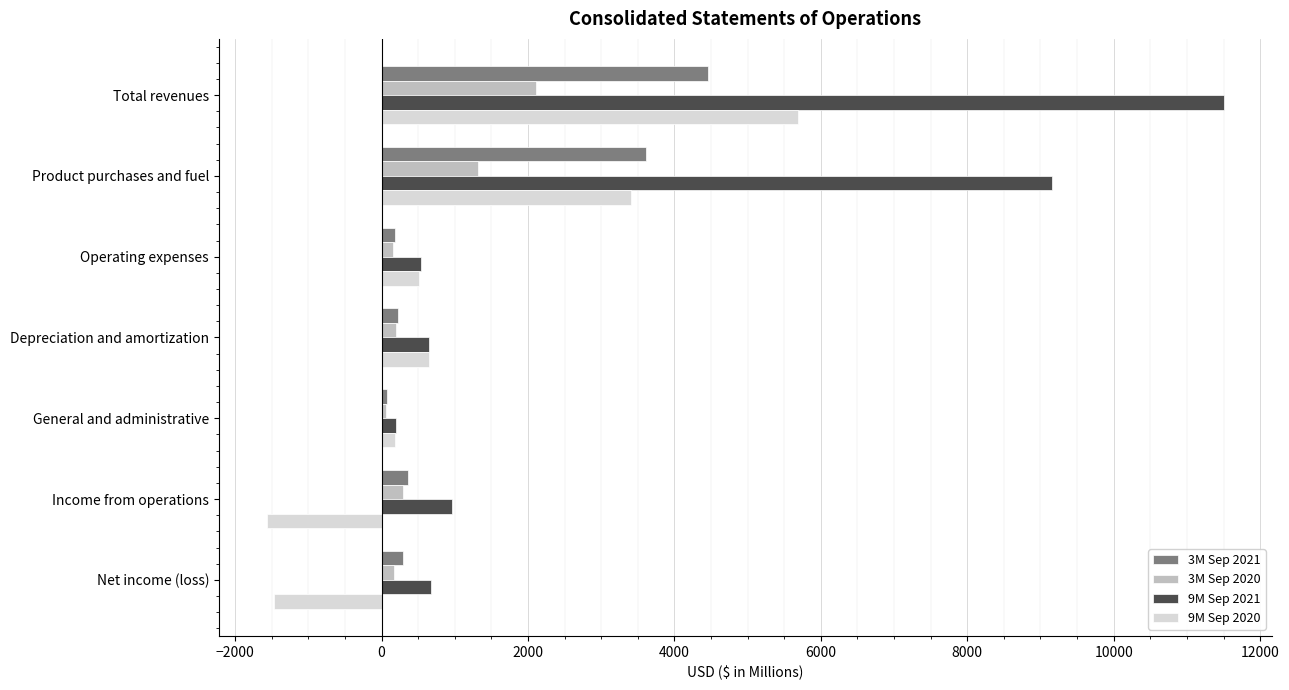

Rank the series by their maximum value, from highest to lowest.

9M Sep 2021, 9M Sep 2020, 3M Sep 2021, 3M Sep 2020